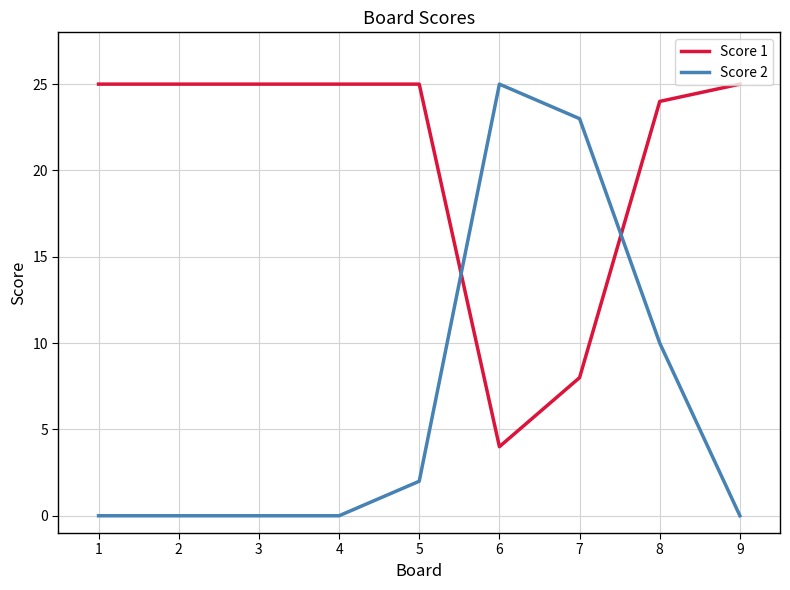

Count the number of categories in the chart.

9